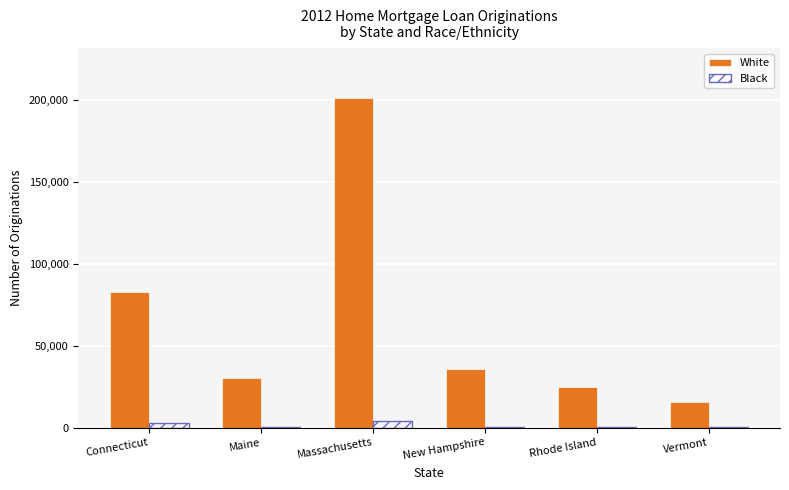

Where is White nearest to the value 108605?

Connecticut